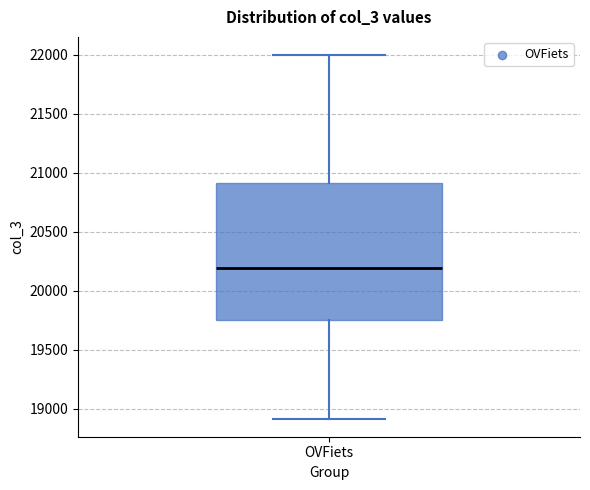

Transcribe this box plot: give where the median line is, the range the box spans, and where the two whiskers end, as read against the y-axis. The values are not printed on the chart, so give them approximately, as read against the axis.

median 20200, box 19750 to 20900, whiskers 18900 to 22000